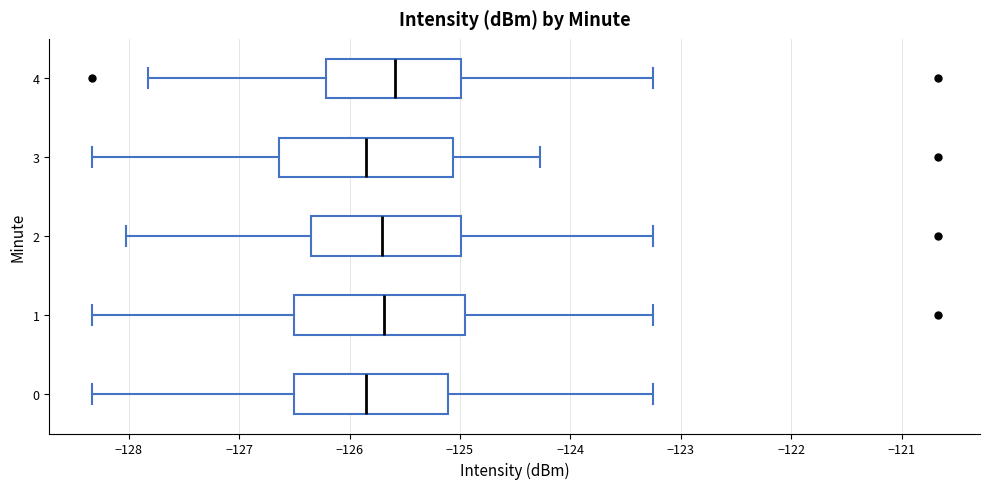

Which box has the furthest to the right median line?

4